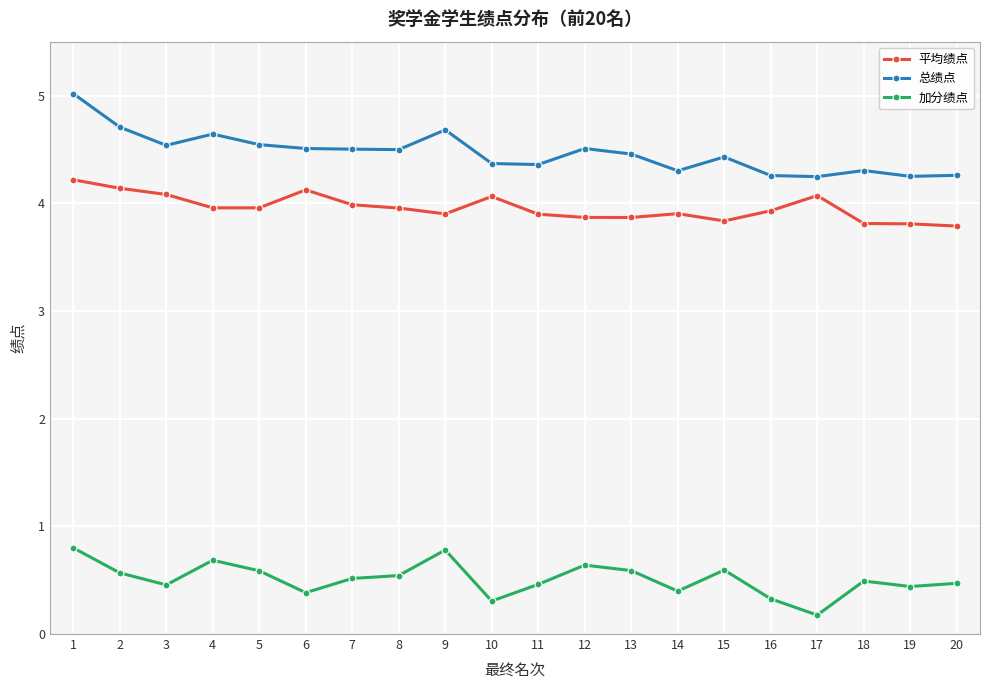

True or false: 平均绩点 and 总绩点 cross at least once.

False